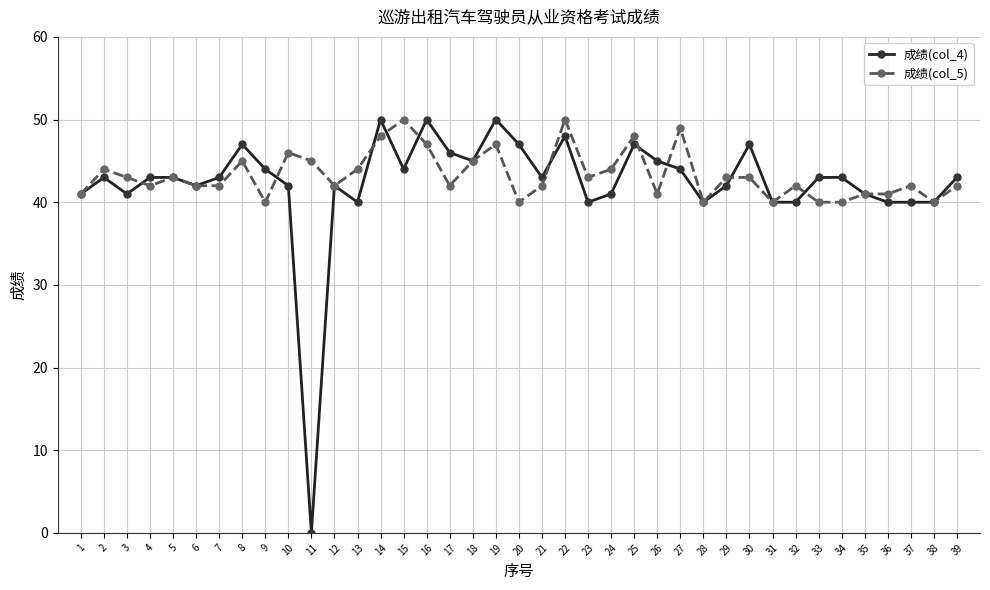

Read the 成绩(col_5) value at 13, to the nearest 10.

40